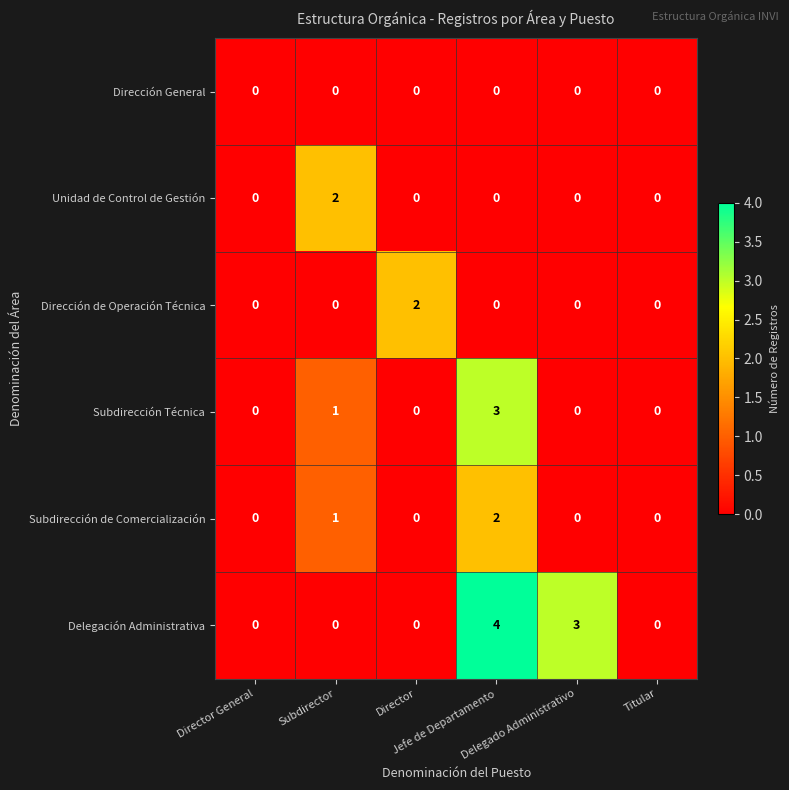

Which series has the largest total across all categories?

Delegación Administrativa